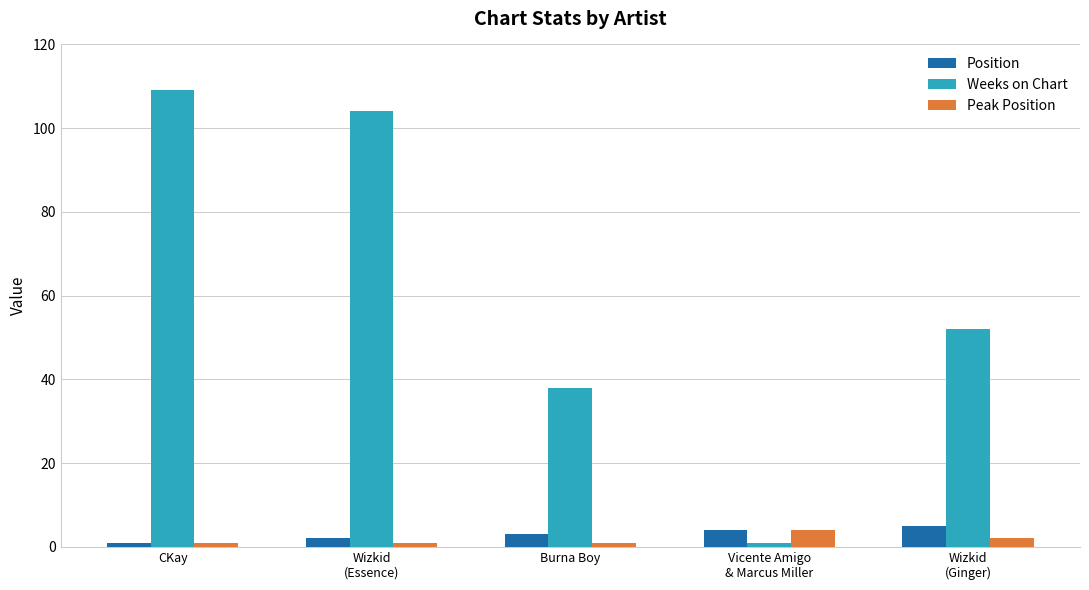

Where is Weeks on Chart nearest to the value 55?

Wizkid
(Ginger)